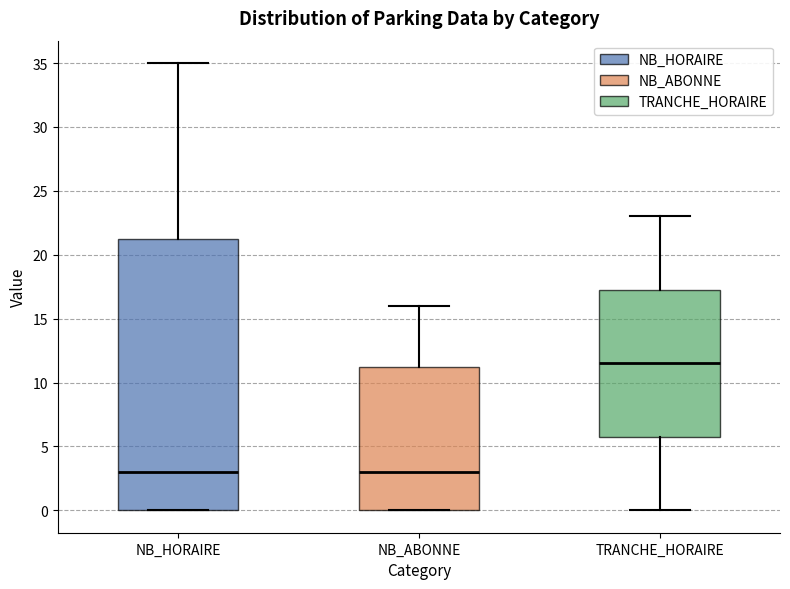

Which box's median line is the highest?

TRANCHE_HORAIRE